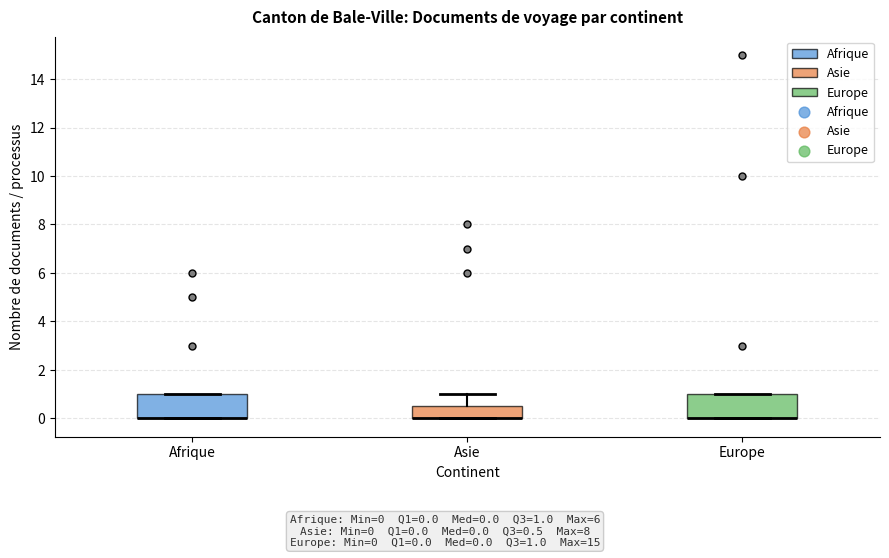

Reading left to right, read every box against the y-axis: the position of its median line, the range the box covers, and the ends of its whiskers. The values are not printed on the chart, so give them approximately, as read against the axis.

Afrique: median 0.0 (drawn on the box's lower edge), box 0.0 to 1.0, whiskers 0.0 to 1.0
Asie: median 0.0 (drawn on the box's lower edge), box 0.0 to 0.6, whiskers 0.0 to 1.0
Europe: median 0.0 (drawn on the box's lower edge), box 0.0 to 1.0, whiskers 0.0 to 1.0